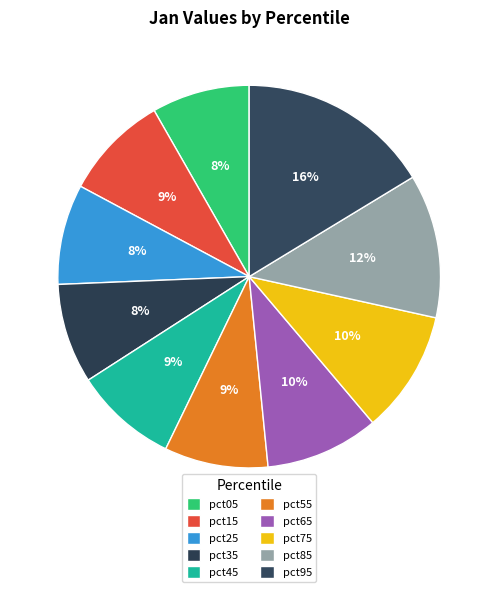

What is the largest slice in the pie chart?

pct95